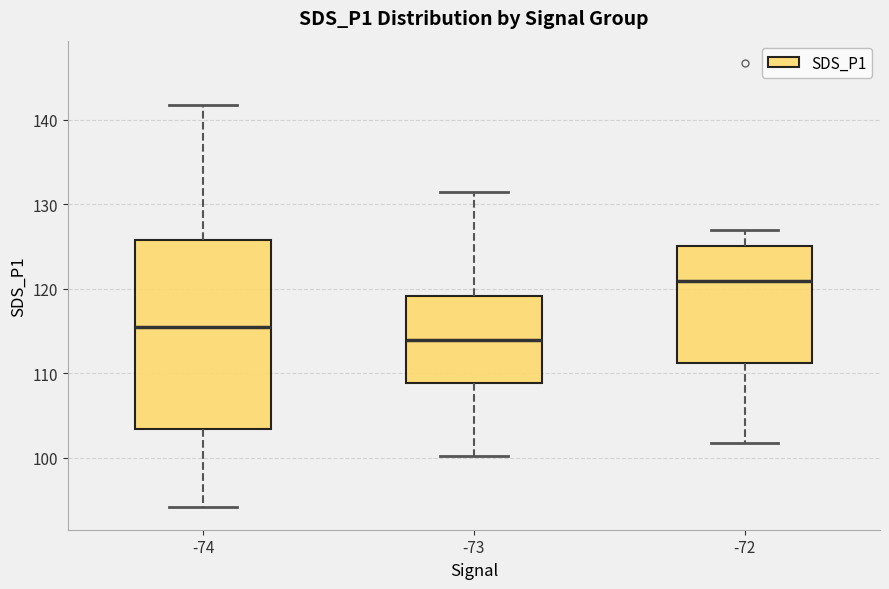

Which box has the highest median line?

-72